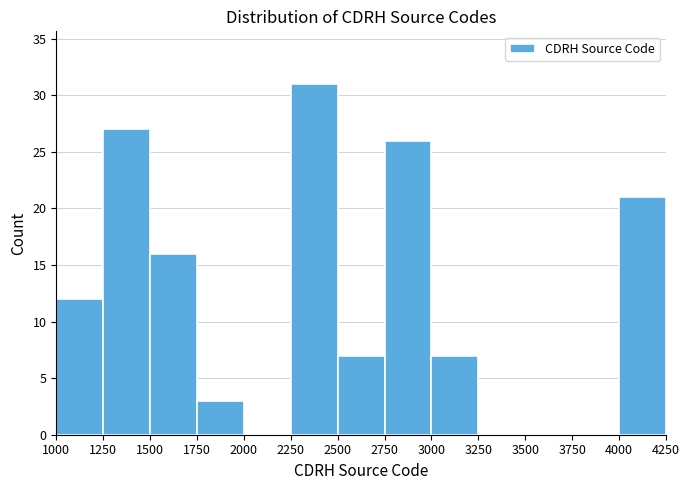

Reading left to right, transcribe this chart: for each bar, give the range it covers on the x-axis and its height. The values are not printed on the chart, so give them approximately, as read against the axis.

1000 to 1250: 12
1250 to 1500: 27
1500 to 1750: 16
1750 to 2000: 3
2000 to 2250: 0
2250 to 2500: 31
2500 to 2750: 7
2750 to 3000: 26
3000 to 3250: 7
3250 to 3500: 0
3500 to 3750: 0
3750 to 4000: 0
4000 to 4250: 21